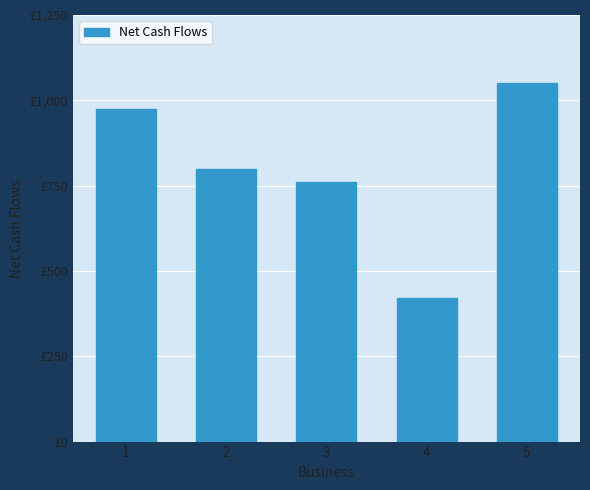

Does the chart contain any negative values?

No